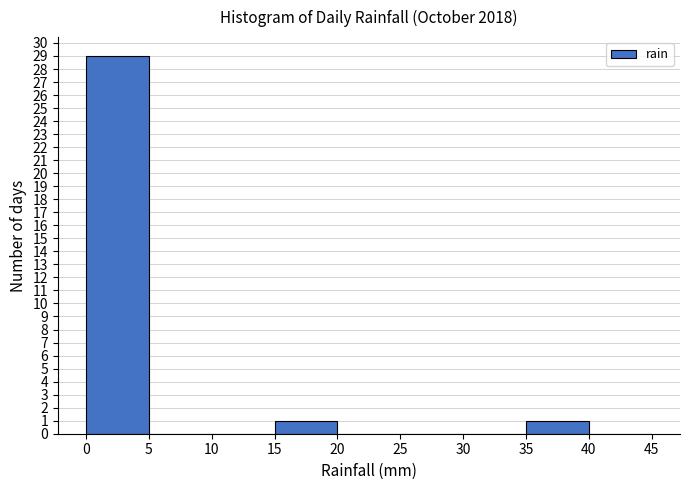

Reading left to right, list every bar in this chart as the range it spans on the x-axis followed by its height. The values are not printed on the chart, so give them approximately, as read against the axis.

0 to 5: 29
5 to 10: 0
10 to 15: 0
15 to 20: 1
20 to 25: 0
25 to 30: 0
30 to 35: 0
35 to 40: 1
40 to 45: 0